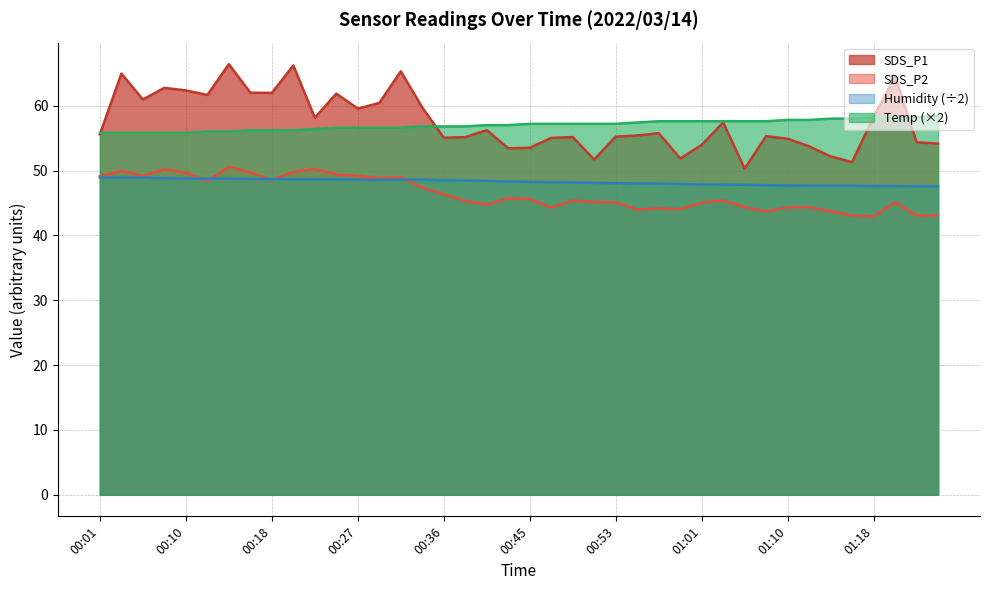

What is the sum of all Temp values?

2280.4